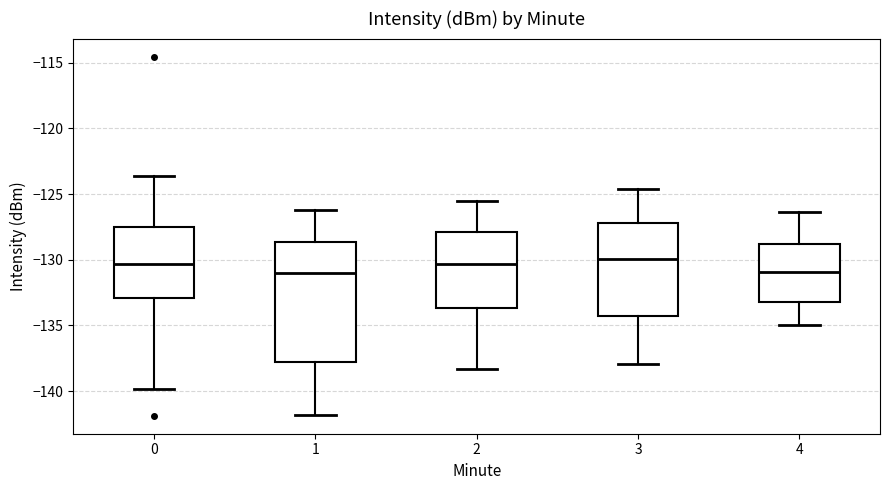

Comparing the boxes themselves (not the whiskers), which one is the tallest?

1